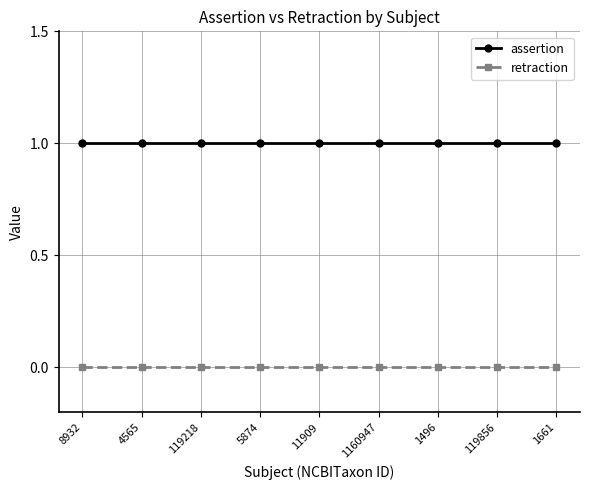

What is the label of the 8th point from the left?

119856